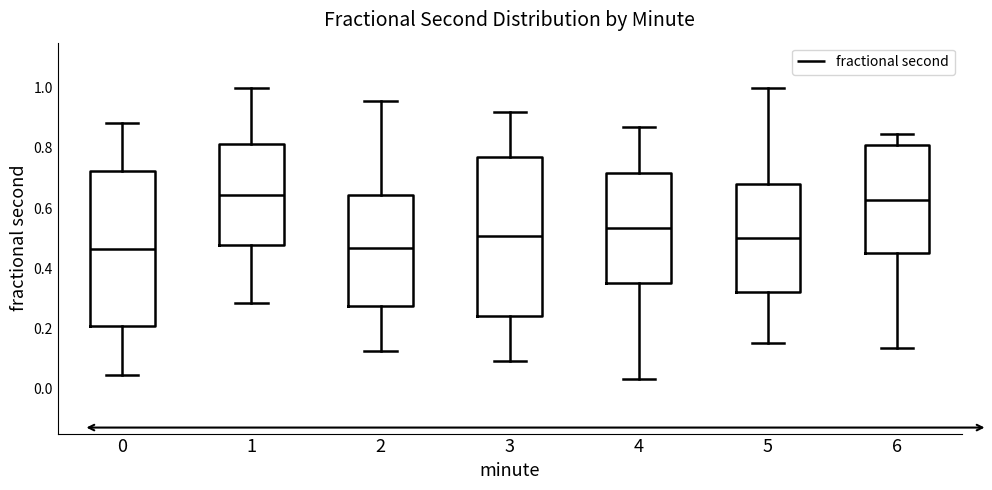

Reading left to right, transcribe this box plot: for each box, give where its median line is, the range the box spans, and where its two whiskers end, as read against the y-axis. The values are not printed on the chart, so give them approximately, as read against the axis.

0: median 0.46, box 0.20 to 0.72, whiskers 0.04 to 0.88
1: median 0.64, box 0.48 to 0.82, whiskers 0.28 to 1.00
2: median 0.46, box 0.28 to 0.64, whiskers 0.12 to 0.96
3: median 0.50, box 0.24 to 0.78, whiskers 0.10 to 0.92
4: median 0.54, box 0.34 to 0.72, whiskers 0.04 to 0.86
5: median 0.50, box 0.32 to 0.68, whiskers 0.16 to 1.00
6: median 0.62, box 0.46 to 0.80, whiskers 0.14 to 0.84